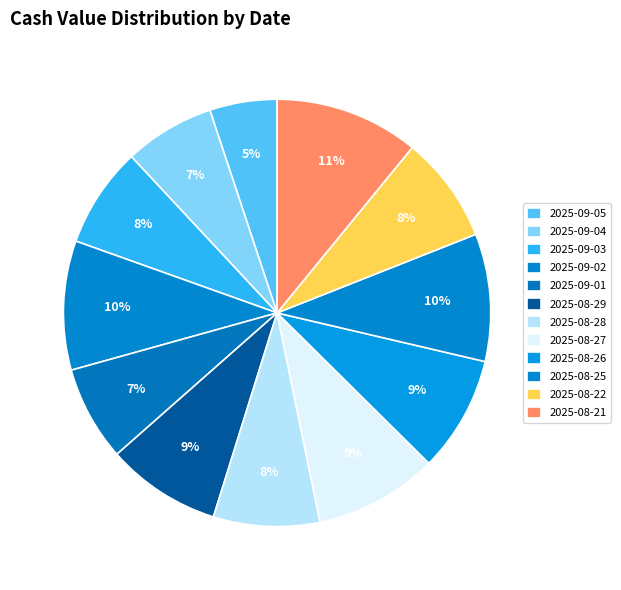

Rank the categories by value from lowest to highest.

2025-09-05, 2025-09-04, 2025-09-01, 2025-09-03, 2025-08-28, 2025-08-22, 2025-08-29, 2025-08-26, 2025-08-27, 2025-08-25, 2025-09-02, 2025-08-21